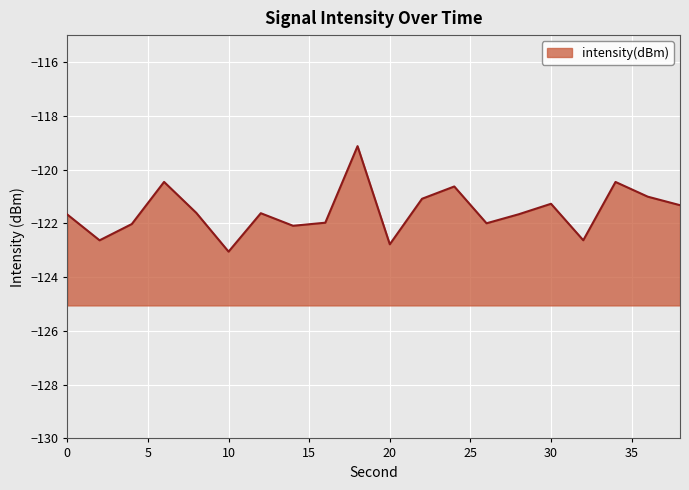

Rank the categories by value from highest to lowest.

18, 6, 34, 24, 36, 22, 30, 38, 8, 12, 28, 0, 16, 26, 4, 14, 32, 2, 20, 10